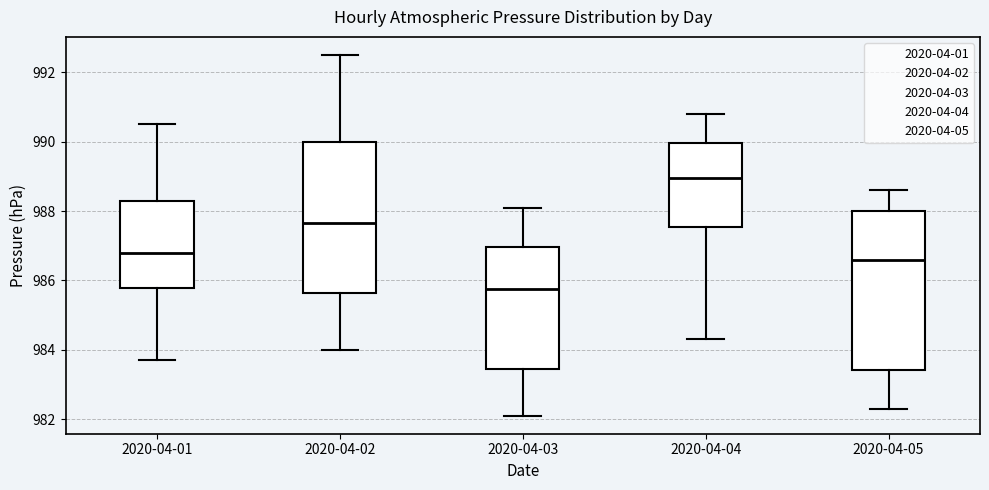

Reading left to right, read every box against the y-axis: the position of its median line, the range the box covers, and the ends of its whiskers. The values are not printed on the chart, so give them approximately, as read against the axis.

2020-04-01: median 986.8, box 985.8 to 988.2, whiskers 983.8 to 990.6
2020-04-02: median 987.6, box 985.6 to 990.0, whiskers 984.0 to 992.6
2020-04-03: median 985.8, box 983.4 to 987.0, whiskers 982.2 to 988.2
2020-04-04: median 989.0, box 987.6 to 990.0, whiskers 984.4 to 990.8
2020-04-05: median 986.6, box 983.4 to 988.0, whiskers 982.4 to 988.6